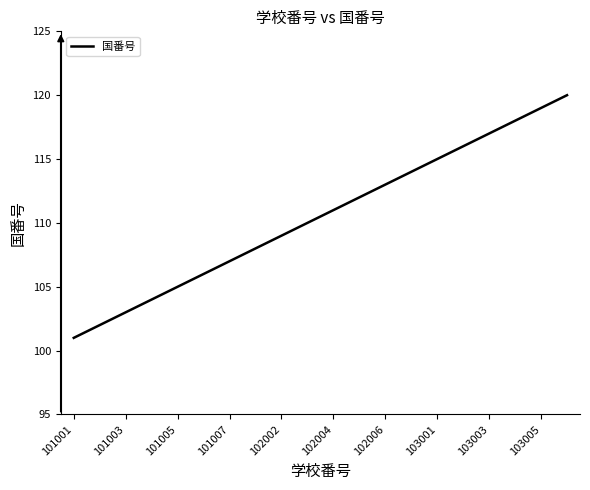

Reading left to right, what are all the values shown in this chart?

101	102	103	104	105	106	107	108	109	110	111	112	113	114	115	116	117	118	119	120